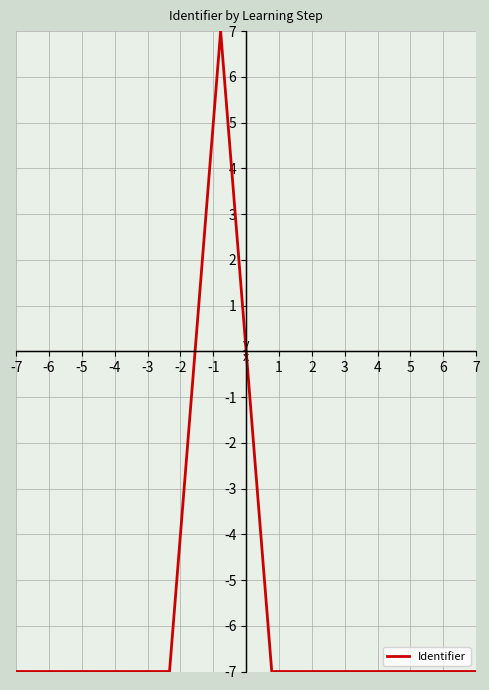

What is the maximum value shown in the chart?

7.0